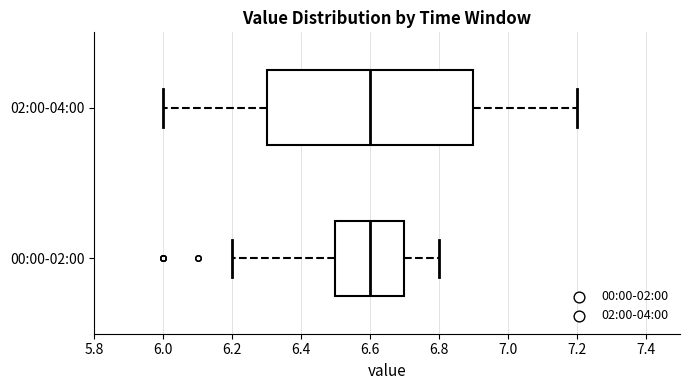

Which box is the widest, from its left edge to its right edge?

02:00-04:00